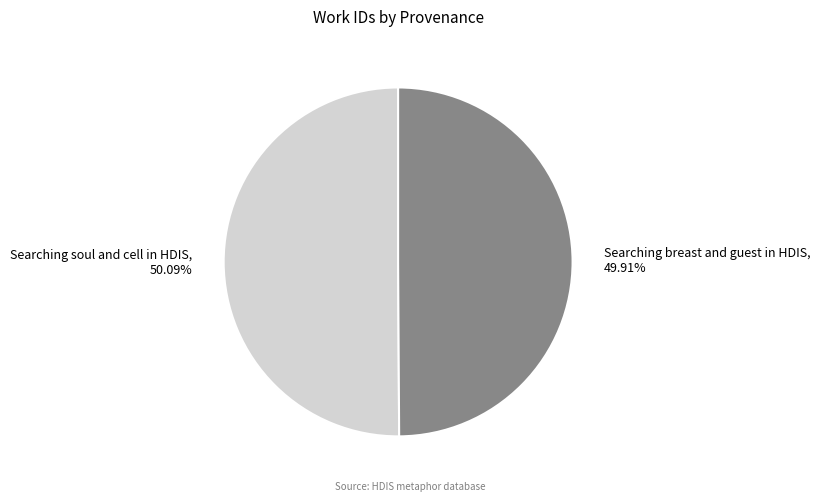

How many segments does this pie chart have?

2